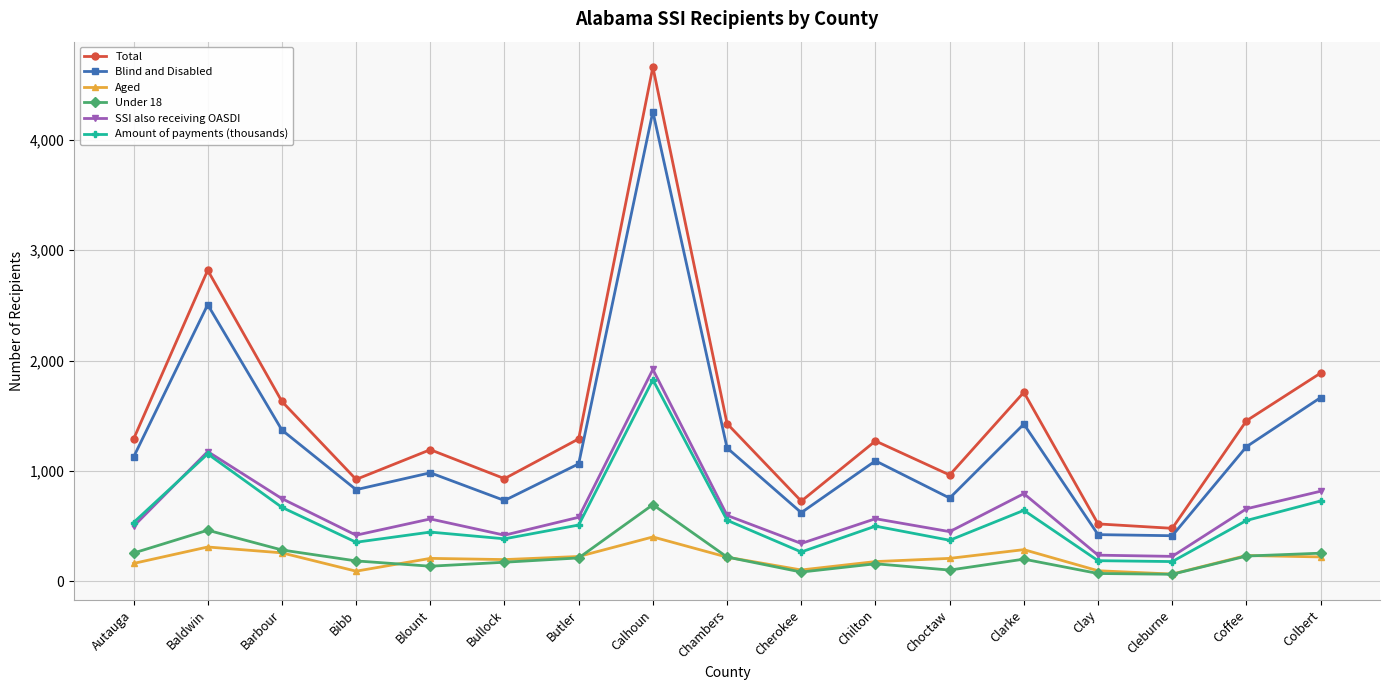

At how many categories does at least one series exceed 3906?

1